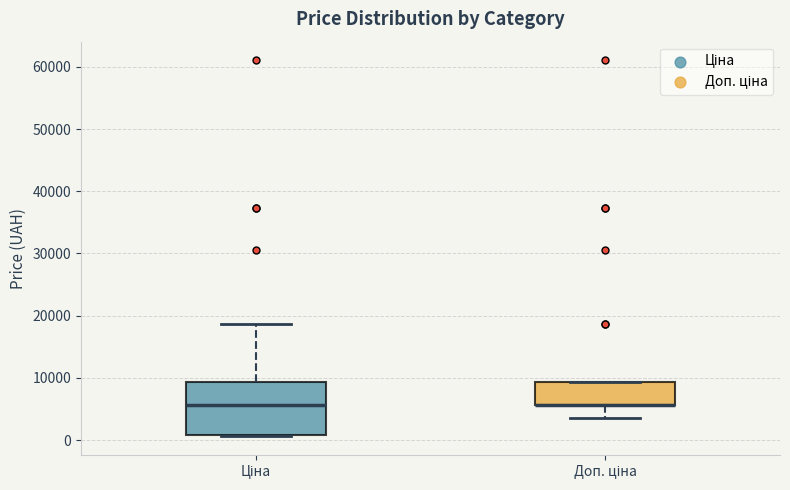

Where is the lower edge of the box for Доп. ціна on the y-axis? The values are not printed on the chart, so give them approximately, as read against the axis.

6000